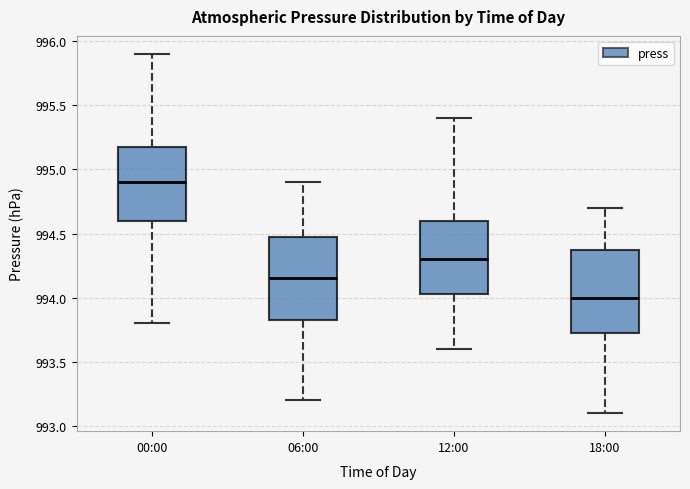

Where does the median line of the box for 06:00 sit on the y-axis? The values are not printed on the chart, so give them approximately, as read against the axis.

994.15